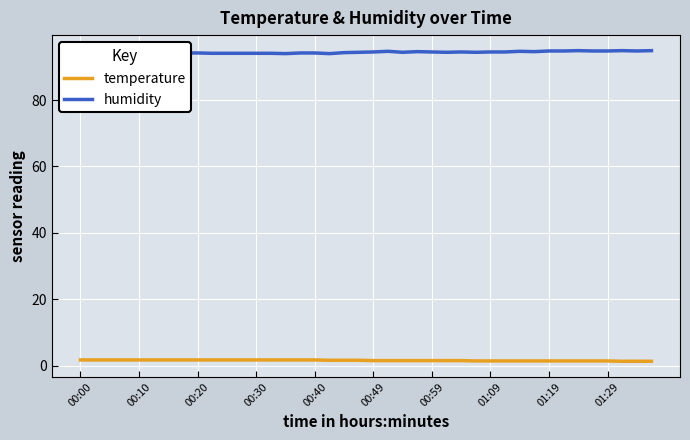

True or false: humidity and temperature cross at least once.

False